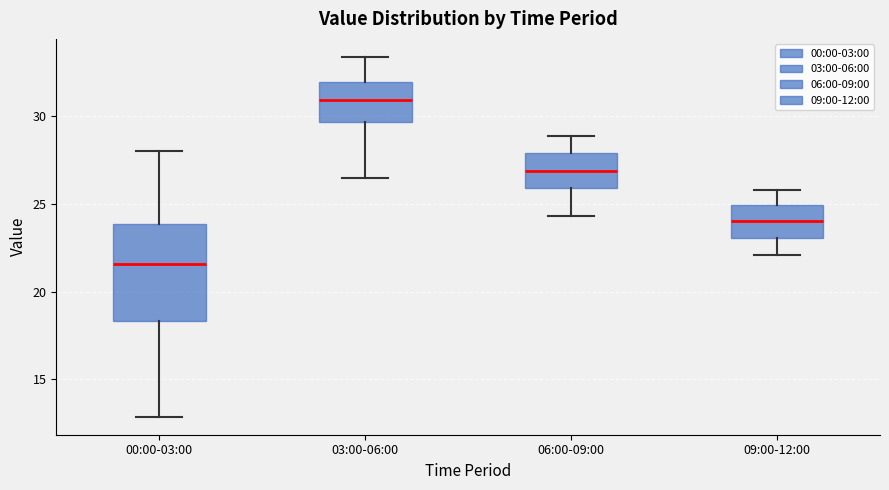

Reading left to right, transcribe this box plot: for each box, give where its median line is, the range the box spans, and where its two whiskers end, as read against the y-axis. The values are not printed on the chart, so give them approximately, as read against the axis.

00:00-03:00: median 21.5, box 18.5 to 24.0, whiskers 13.0 to 28.0
03:00-06:00: median 31.0, box 29.5 to 32.0, whiskers 26.5 to 33.5
06:00-09:00: median 27.0, box 26.0 to 28.0, whiskers 24.5 to 29.0
09:00-12:00: median 24.0, box 23.0 to 25.0, whiskers 22.0 to 26.0